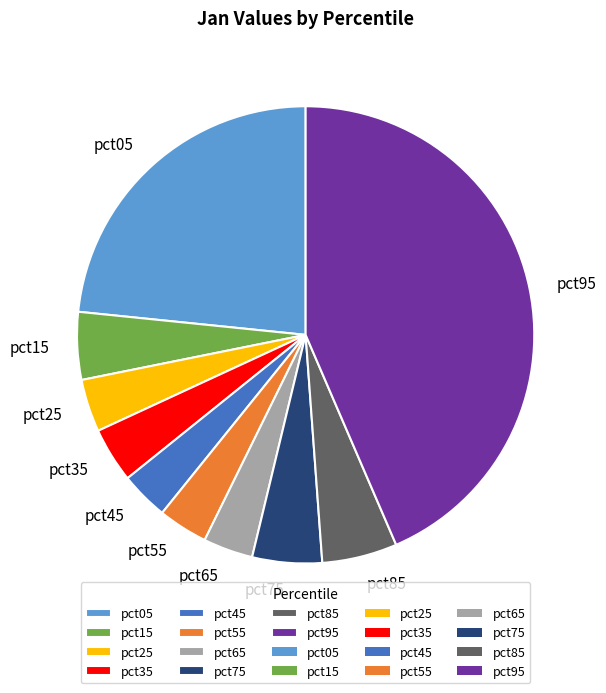

Which category has the biggest portion of the pie?

pct95